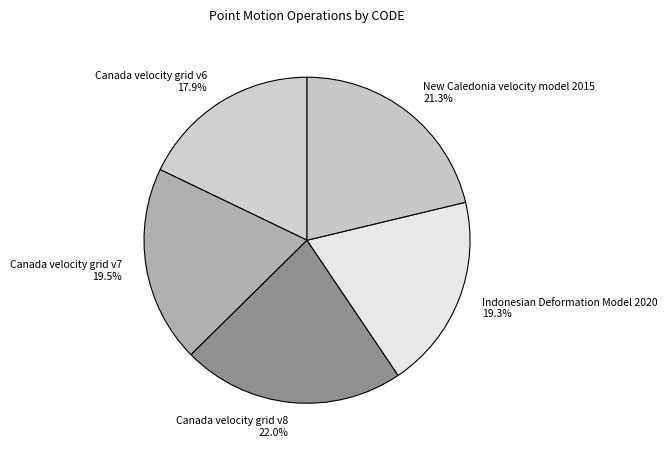

To the nearest percent, what is the difference between the largest and smallest slice percentages?

4%